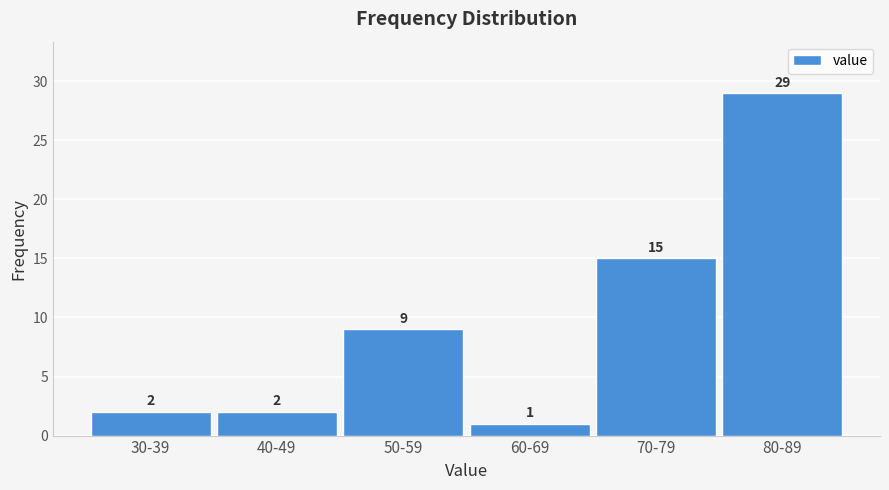

Reading left to right, list all the values displayed in this chart.

2	2	9	1	15	29